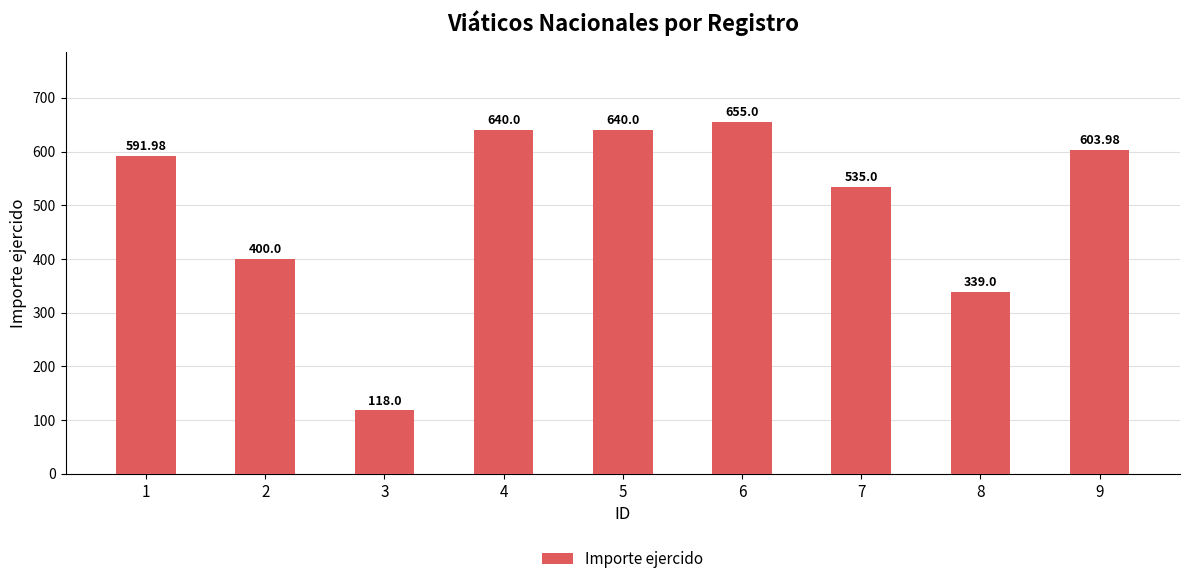

Which has a higher value, 9 or 2?

9